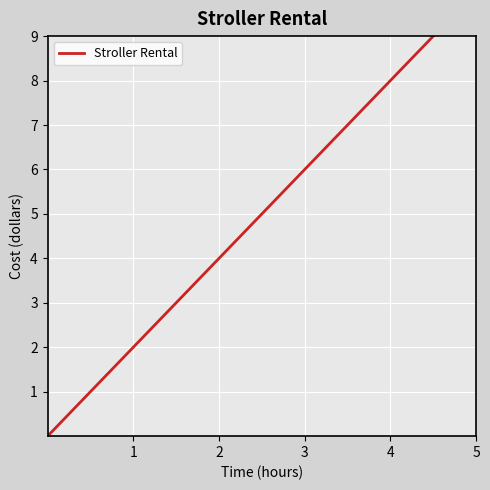

What is the average value?

5